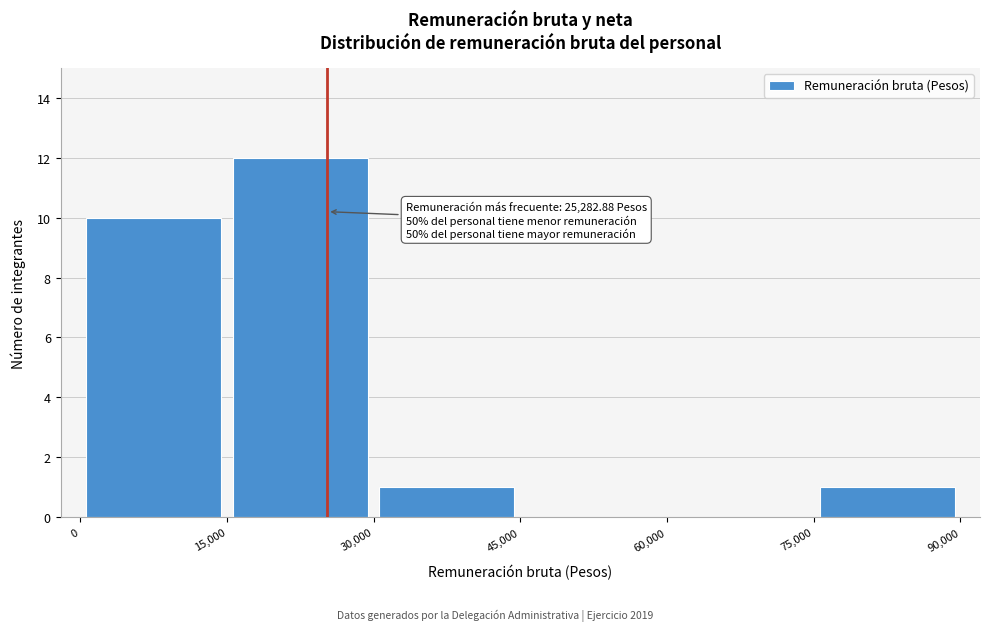

Which range on the x-axis has the tallest bar?

15,000 to 30,000